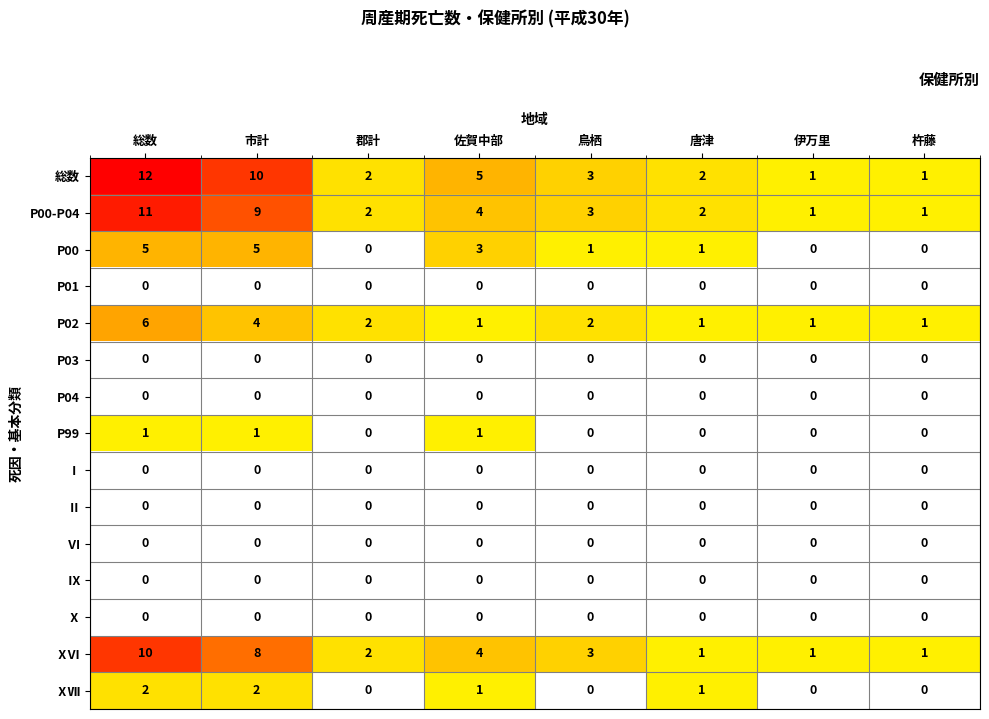

Which label corresponds to the largest value in the chart?

総数